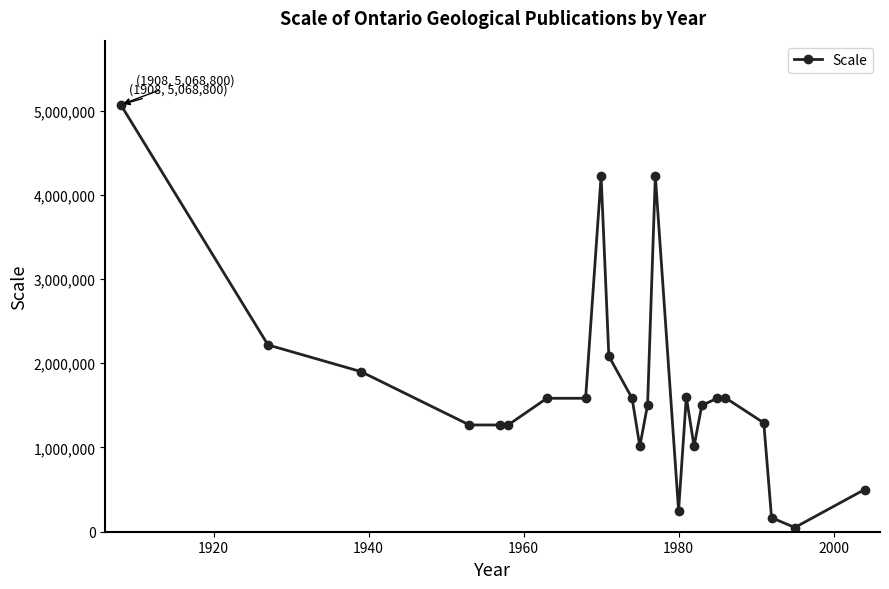

What is the difference between the maximum and minimum values?

5018800.0